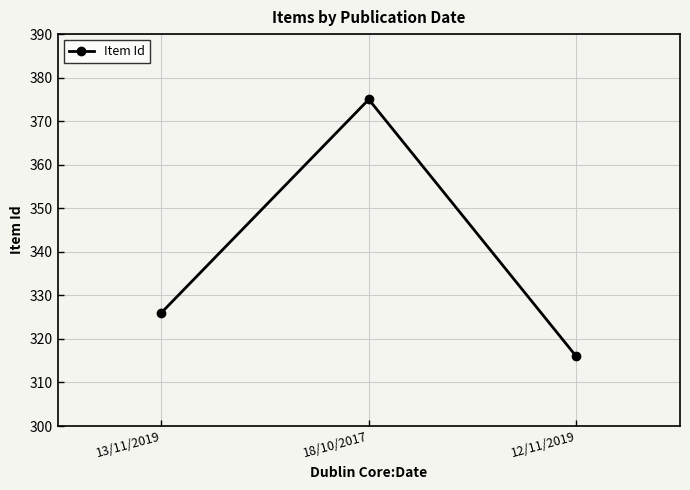

What is the average value?

339